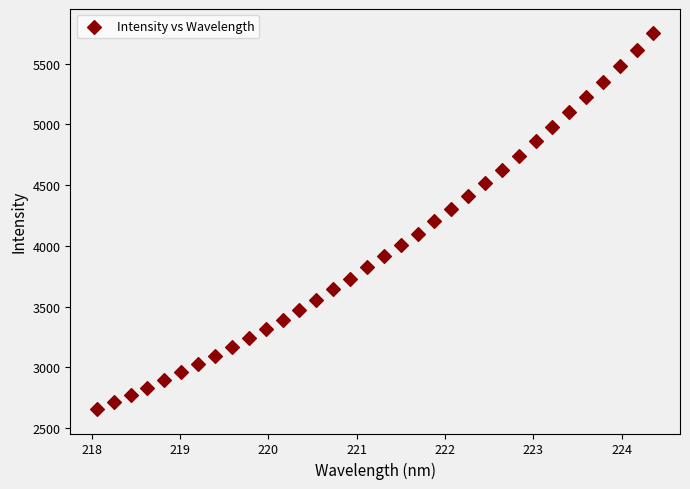

What is the range of X values (max minus min)?

6.3